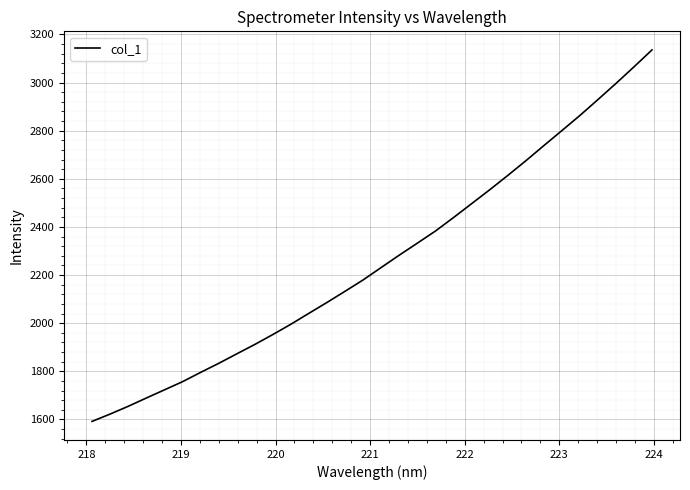

What is the smallest value displayed?

1591.8